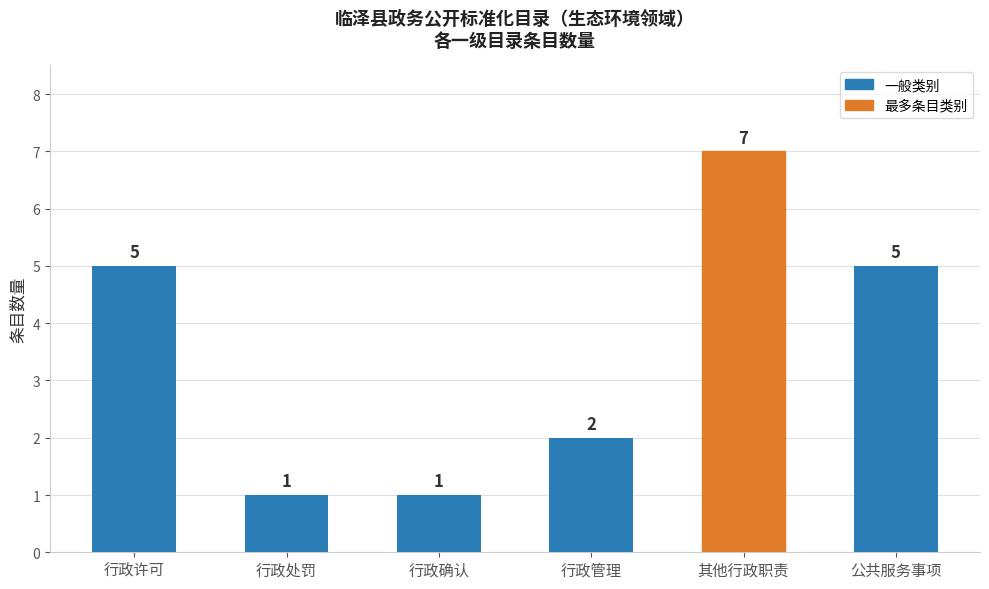

What is the average value?

4